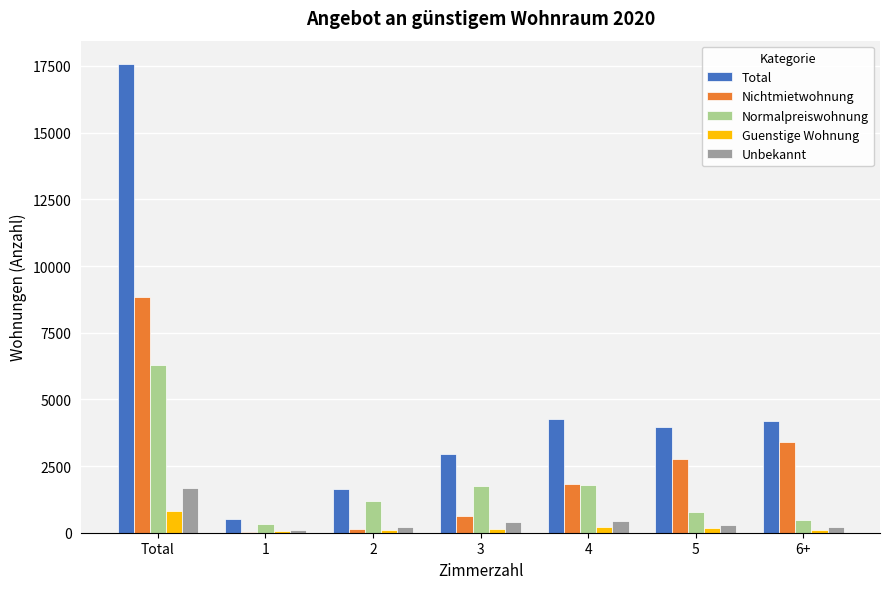

At which category is the sum across all series the highest?

Total